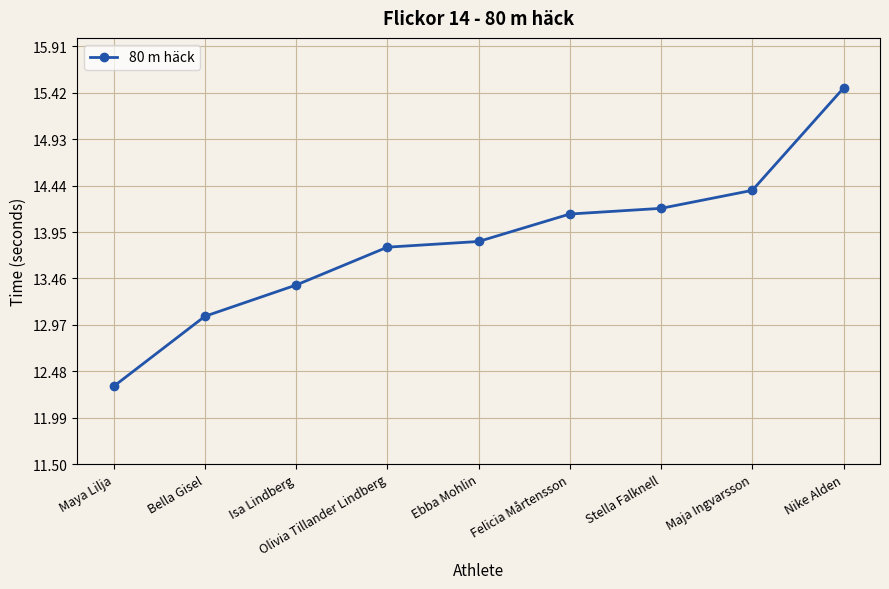

What is the difference between the second highest and minimum values?

2.1